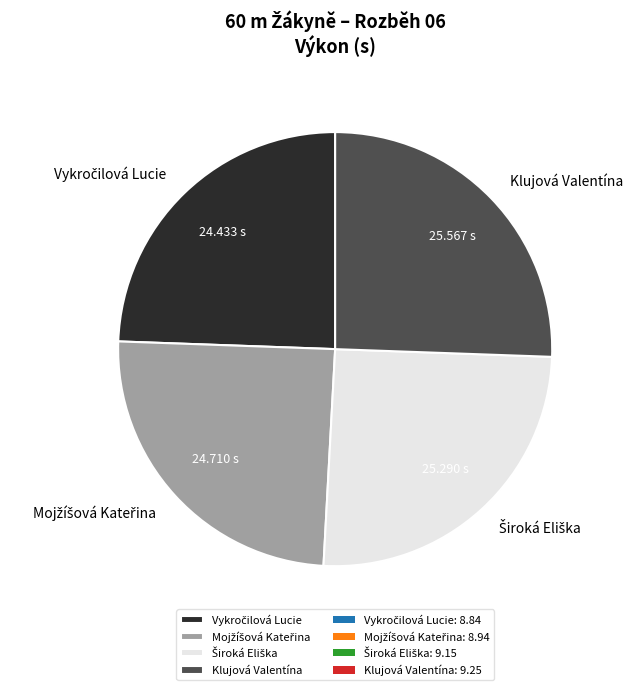

Is there any slice that represents more than half of the pie?

No